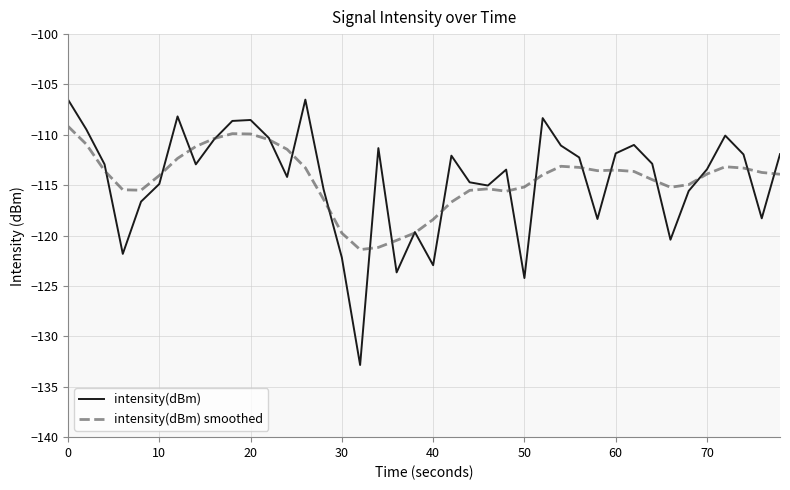

True or false: intensity(dBm) and intensity(dBm) smoothed intersect in this chart.

True